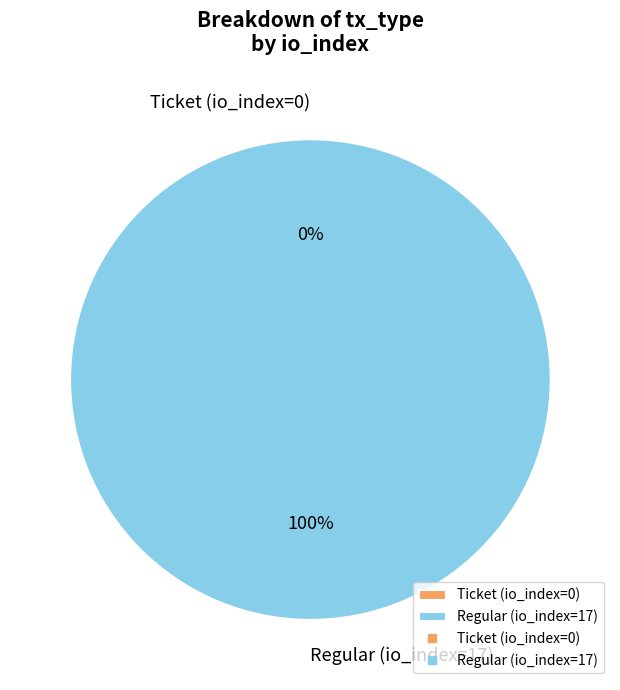

Do Regular (io_index=17) and Ticket (io_index=0) together represent more than half of the pie?

Yes